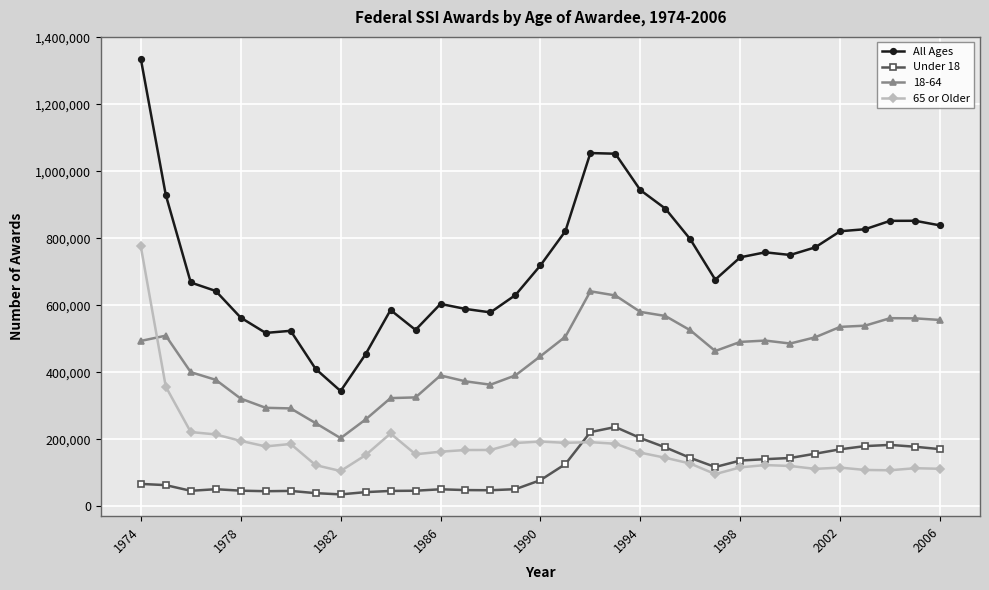

At how many categories does at least one series exceed 168235?

33